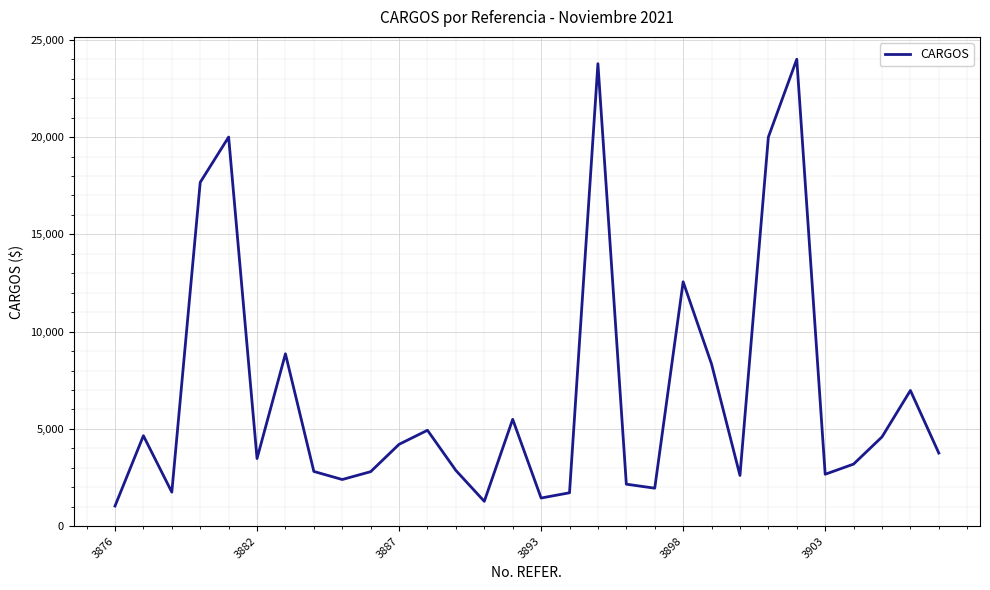

How many distinct data groups are displayed?

1